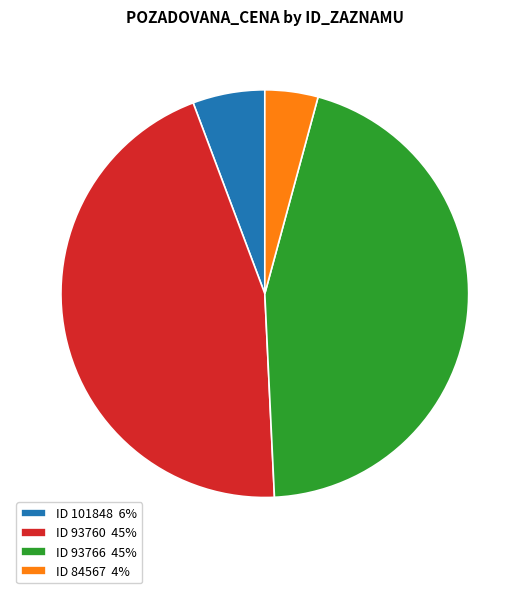

True or false: ID 93760 45% accounts for 32% of the total.

False